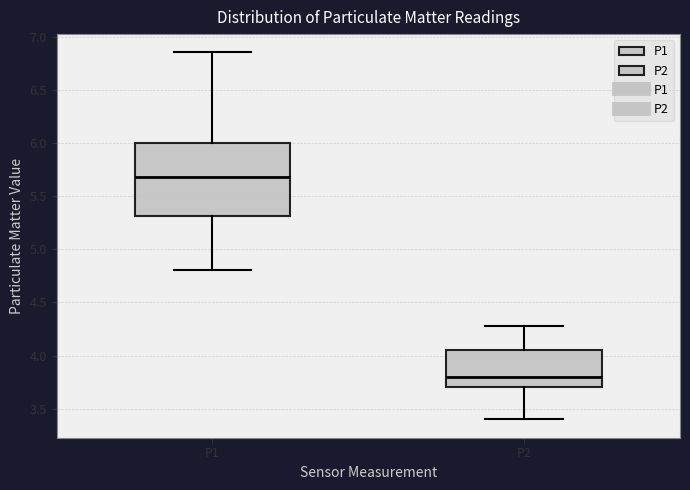

Reading left to right, read every box against the y-axis: the position of its median line, the range the box covers, and the ends of its whiskers. The values are not printed on the chart, so give them approximately, as read against the axis.

P1: median 5.70, box 5.30 to 6.00, whiskers 4.80 to 6.85
P2: median 3.80, box 3.70 to 4.05, whiskers 3.40 to 4.30